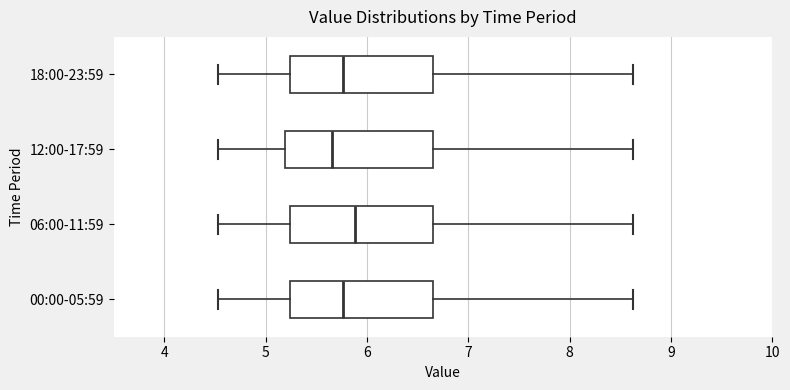

Where does the left whisker of the box for 18:00-23:59 end on the x-axis? The values are not printed on the chart, so give them approximately, as read against the axis.

4.5